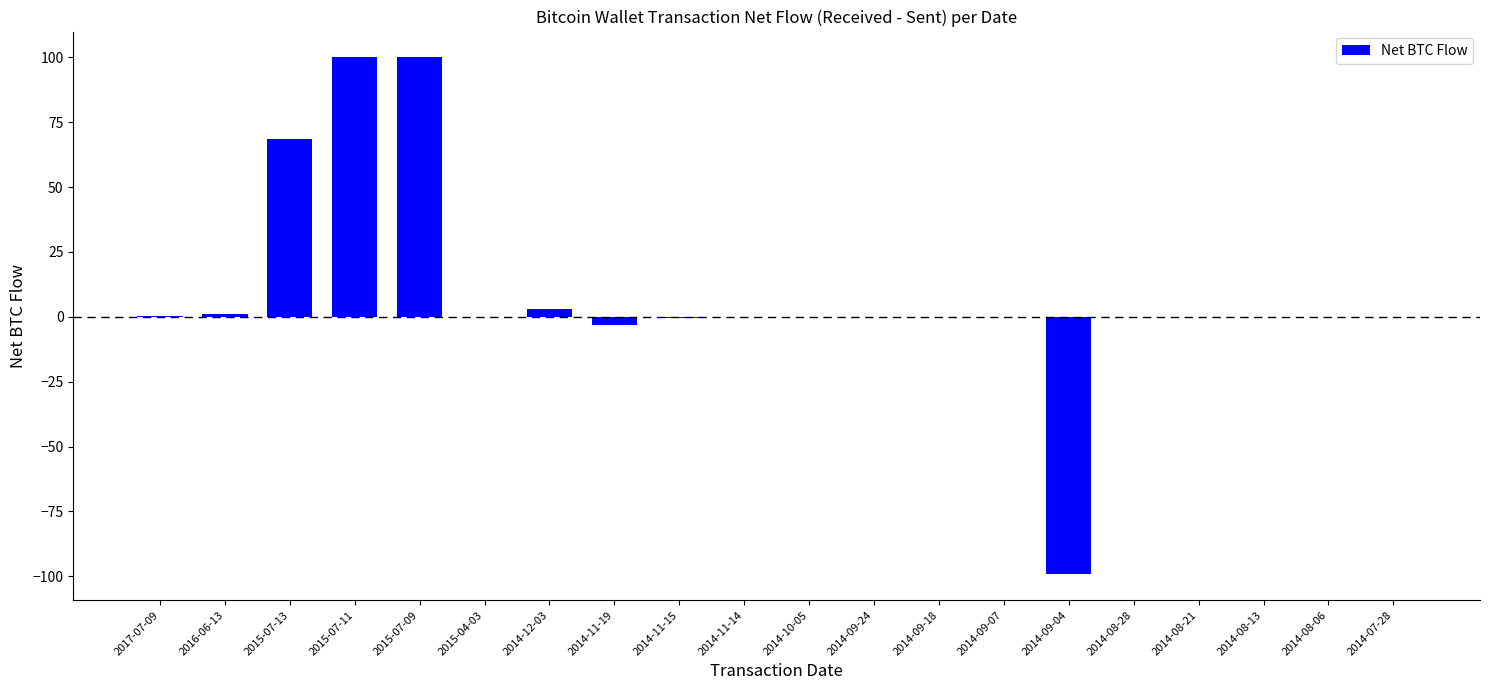

The chart shows a value of -0.1 at 2014-11-14. True or false?

True